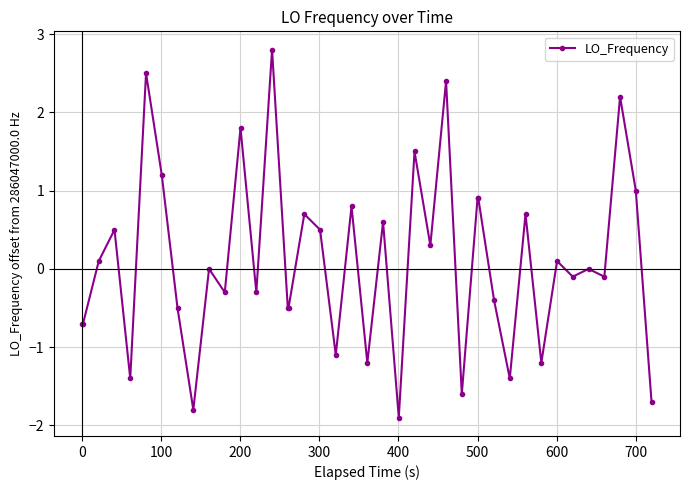

True or false: the data has more than 1 interior local peaks.

True